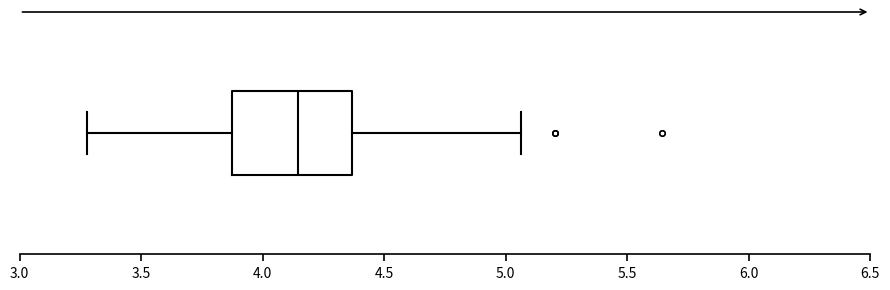

Read this box plot against the x-axis: the position of the median line, the range covered by the box, and the ends of both whiskers. The values are not printed on the chart, so give them approximately, as read against the axis.

median 4.15, box 3.85 to 4.35, whiskers 3.30 to 5.05